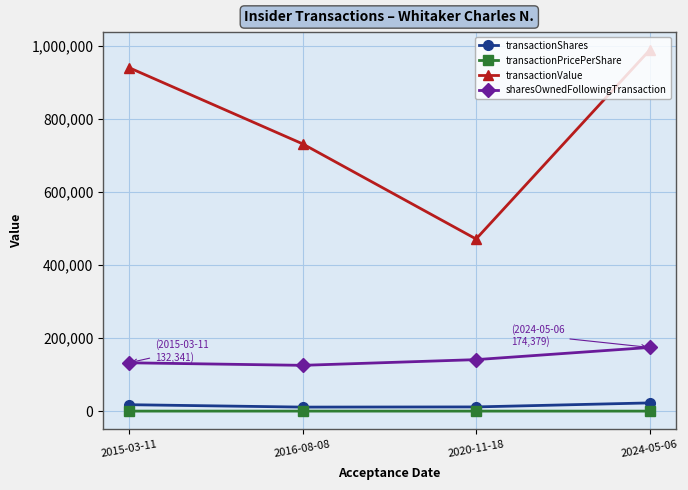

What is the spread (max minus min) of values at 2024-05-06?

988316.0